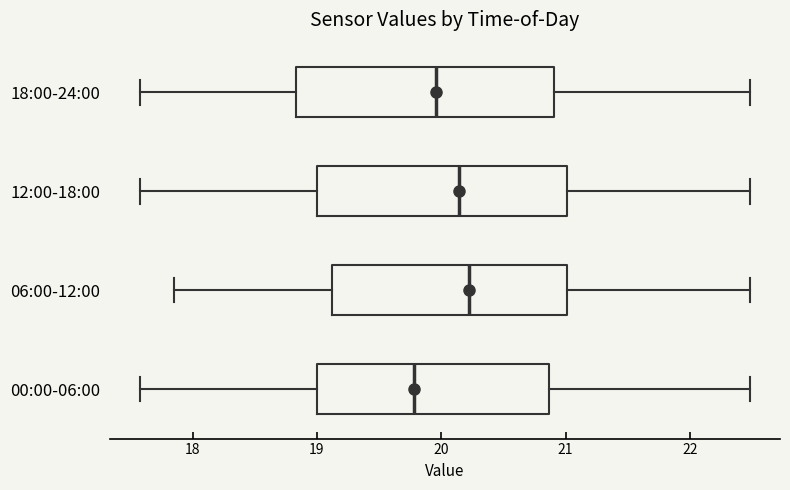

Where is the right edge of the box for 12:00-18:00 on the x-axis? The values are not printed on the chart, so give them approximately, as read against the axis.

21.0